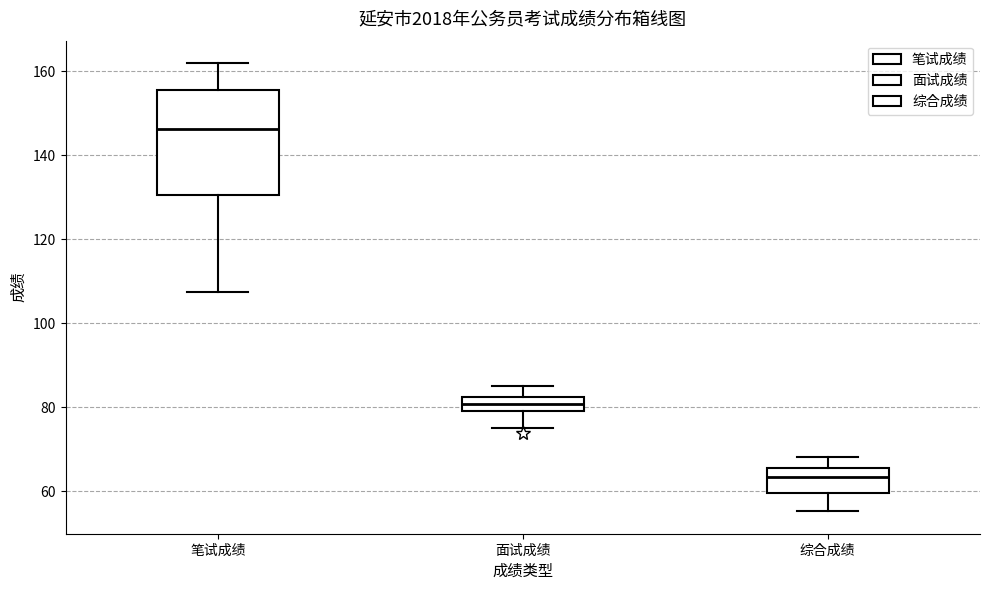

Where is the lower edge of the box for 笔试成绩 on the y-axis? The values are not printed on the chart, so give them approximately, as read against the axis.

130